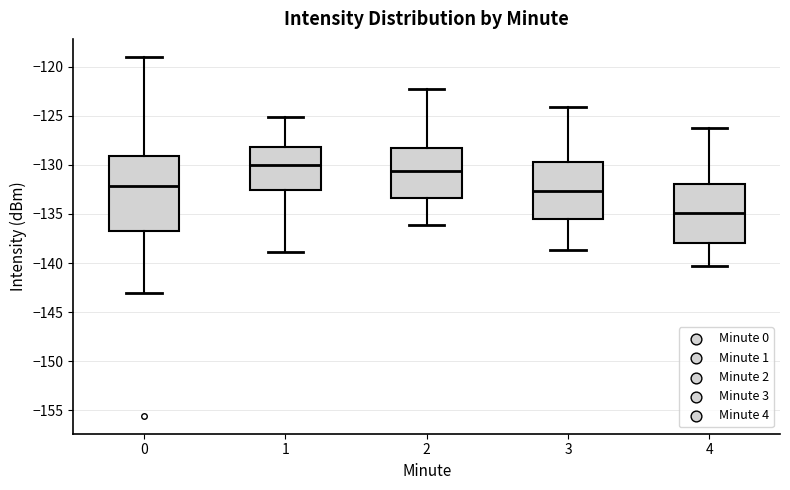

Which box has the lowest median line?

4